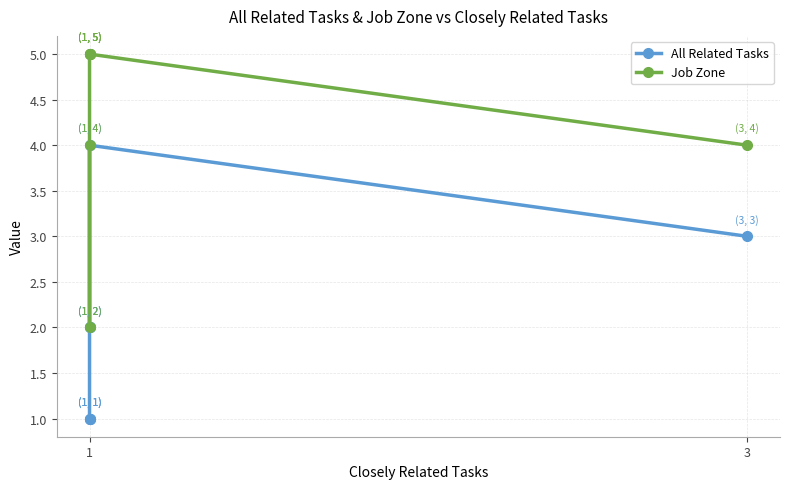

True or false: All Related Tasks and Job Zone intersect in this chart.

False